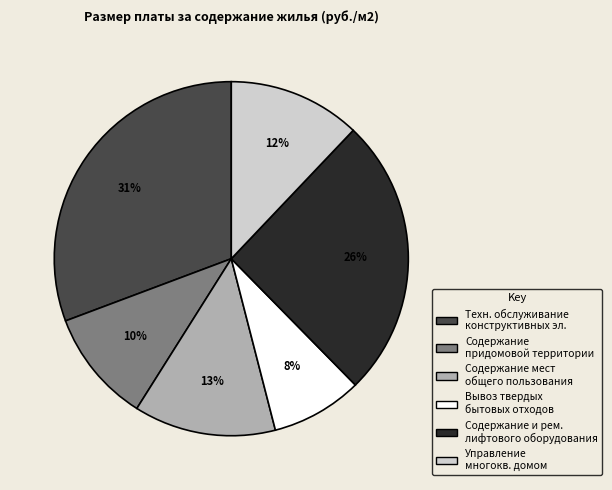

Does Вывоз твердых бытовых отходов represent more than half of the total?

No